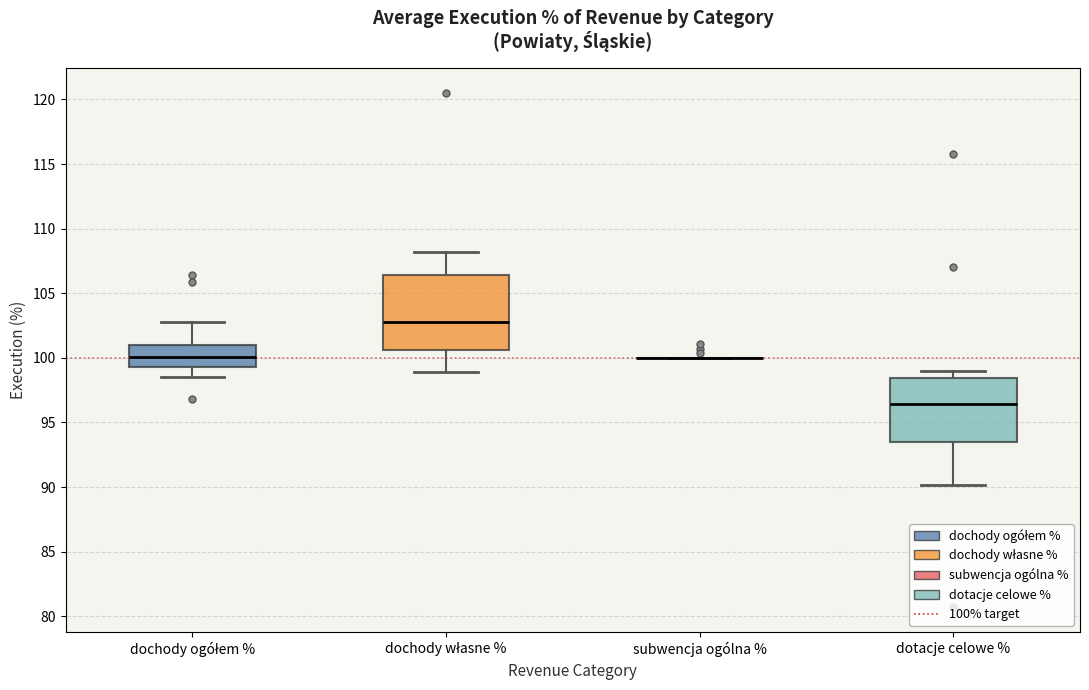

Reading left to right, transcribe this box plot: for each box, give where its median line is, the range the box spans, and where its two whiskers end, as read against the y-axis. The values are not printed on the chart, so give them approximately, as read against the axis.

dochody ogółem %: median 100.0, box 99.5 to 101.0, whiskers 98.5 to 103.0
dochody własne %: median 103.0, box 100.5 to 106.5, whiskers 99.0 to 108.0
subwencja ogólna %: box collapsed to a line at 100.0, whiskers 100.0 to 100.0
dotacje celowe %: median 96.5, box 93.5 to 98.5, whiskers 90.0 to 99.0